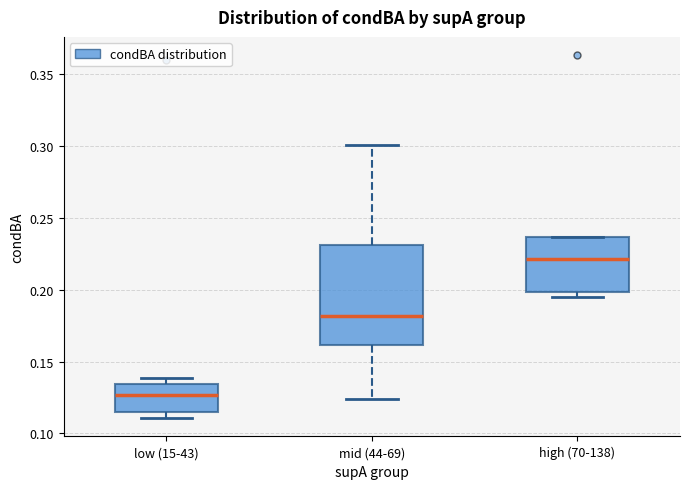

Where is the lower edge of the box for mid (44-69) on the y-axis? The values are not printed on the chart, so give them approximately, as read against the axis.

0.160